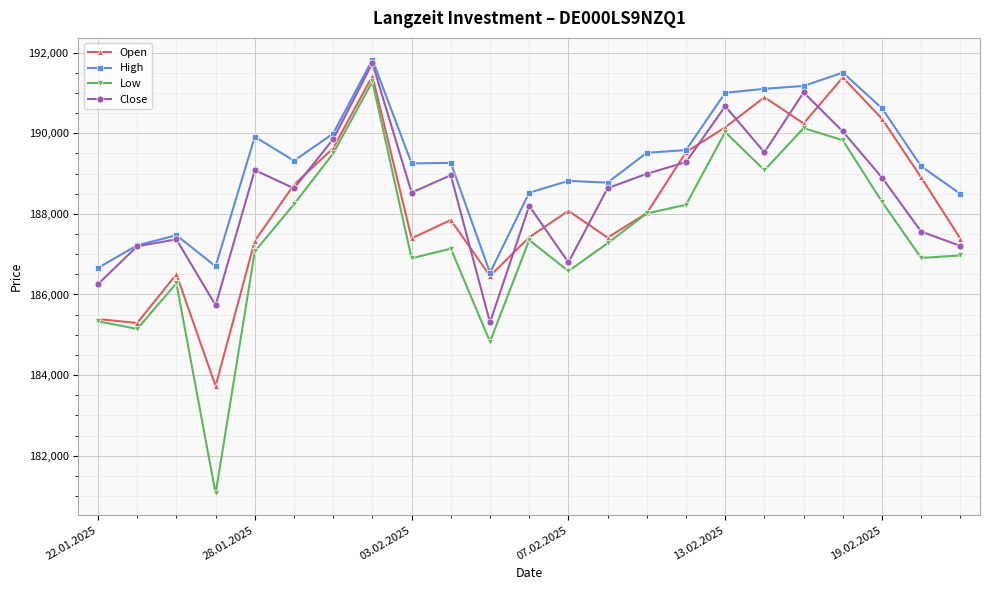

At how many categories does at least one series exceed 187883?

18